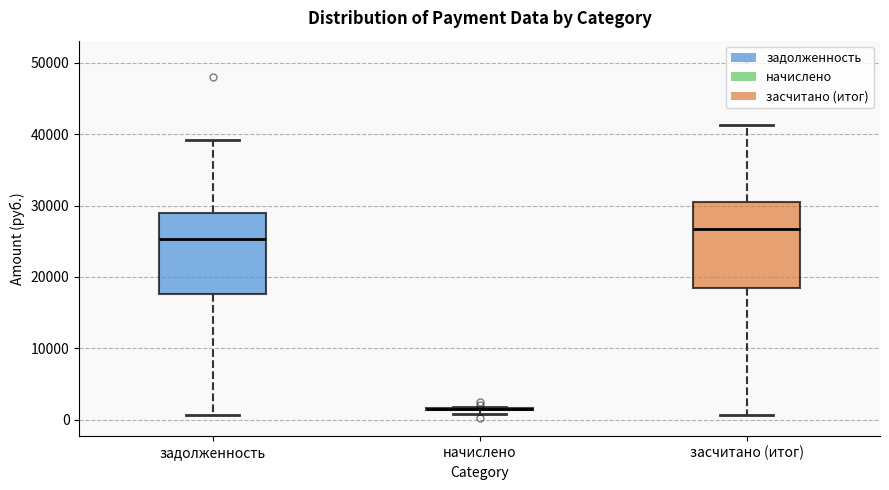

Reading left to right, transcribe this box plot: for each box, give where its median line is, the range the box spans, and where its two whiskers end, as read against the y-axis. The values are not printed on the chart, so give them approximately, as read against the axis.

задолженность: median 25000, box 18000 to 29000, whiskers 1000 to 39000
начислено: box collapsed to a line at 1000, whiskers 1000 to 2000
засчитано (итог): median 27000, box 18000 to 30000, whiskers 1000 to 41000